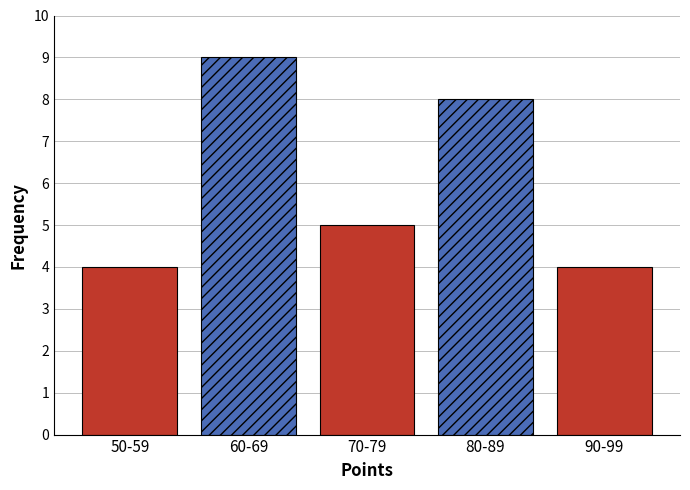

Reading right to left, extract all data points from this chart.

4	8	5	9	4